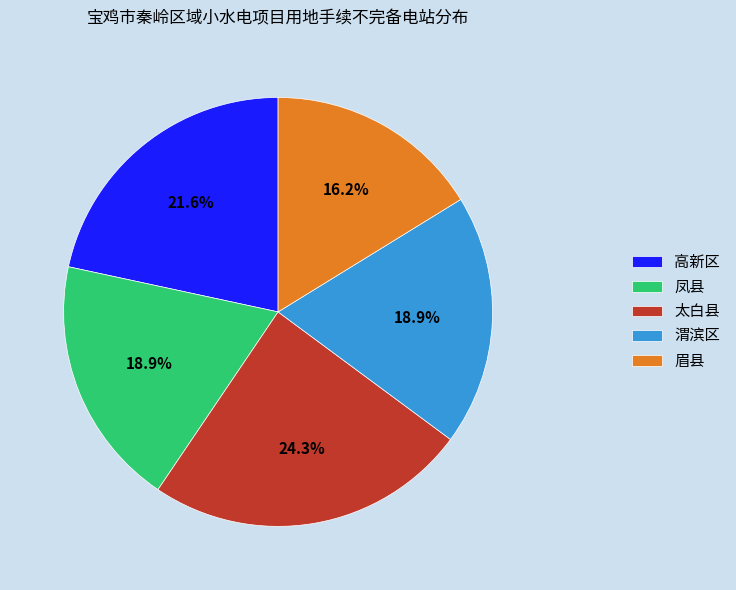

Is the sum of 渭滨区 and 太白县 greater than half?

No